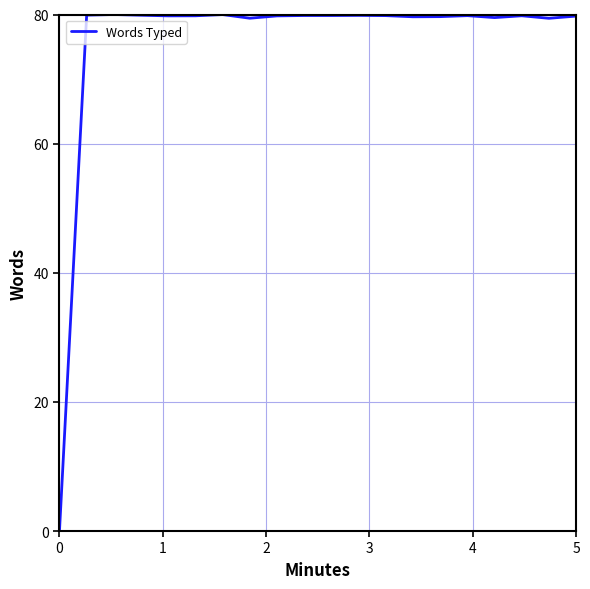

What is the difference between the maximum and minimum values?

80.0